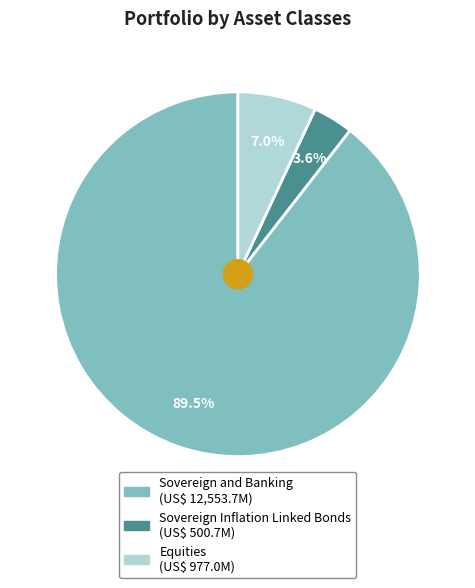

How many segments does this pie chart have?

3